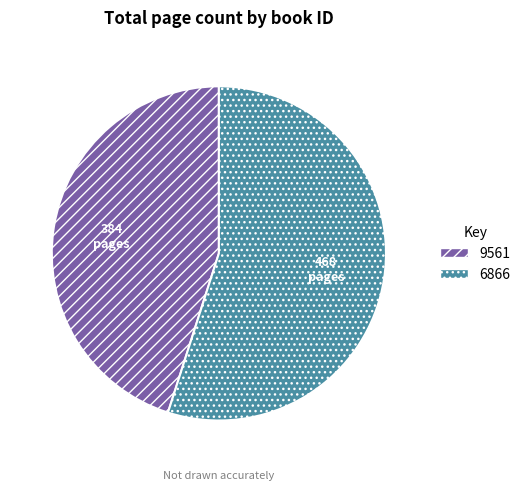

Is the sum of 9561 and 6866 greater than half?

Yes